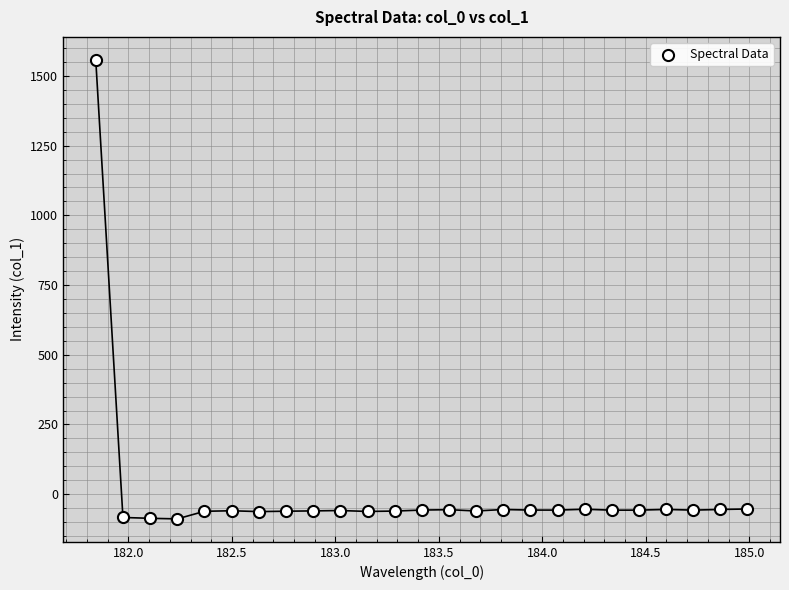

What is the range of X values (max minus min)?

3.1